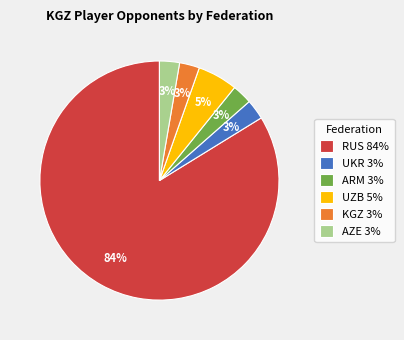

To the nearest percent, what is the average slice percentage?

17%